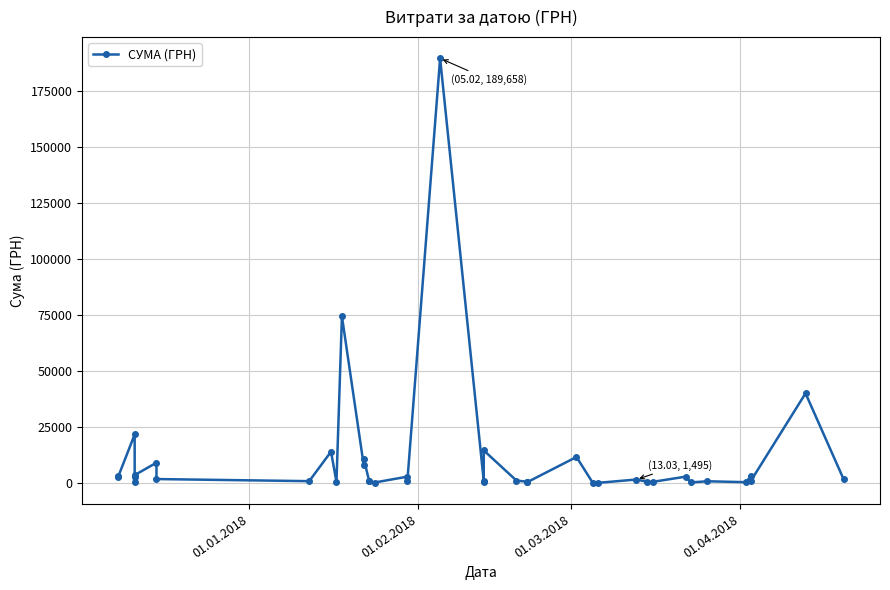

Is this an area chart (filled region under the line)?

No